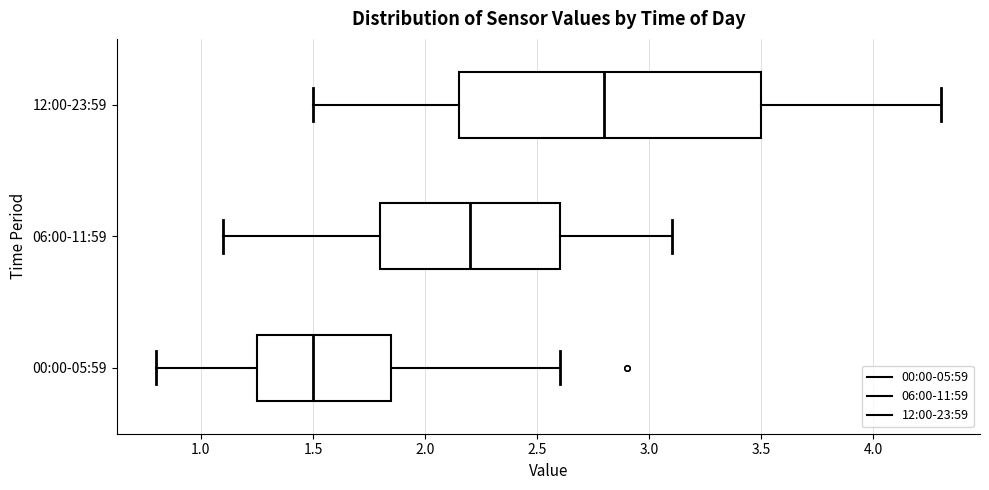

Which box is the widest, from its left edge to its right edge?

12:00-23:59